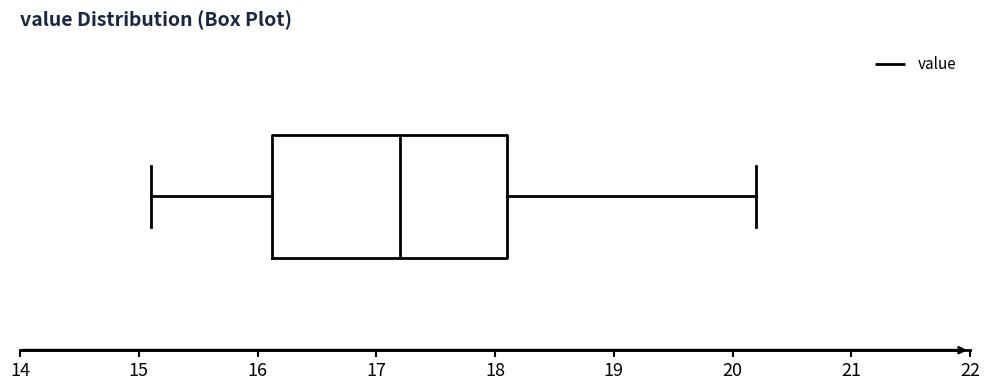

Transcribe this box plot: give where the median line is, the range the box spans, and where the two whiskers end, as read against the x-axis. The values are not printed on the chart, so give them approximately, as read against the axis.

median 17.2, box 16.1 to 18.1, whiskers 15.1 to 20.2